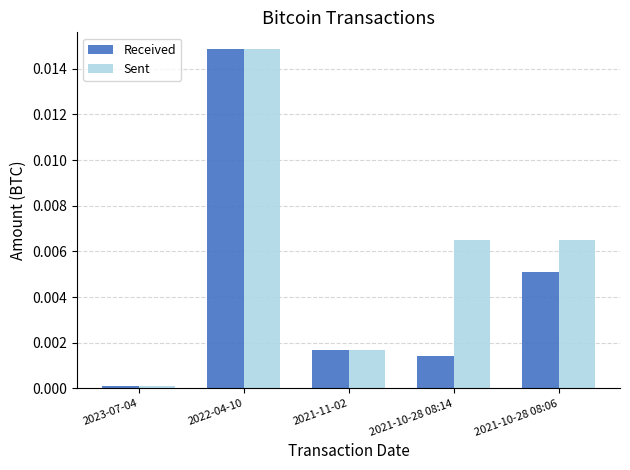

Which series has the largest total across all categories?

Sent